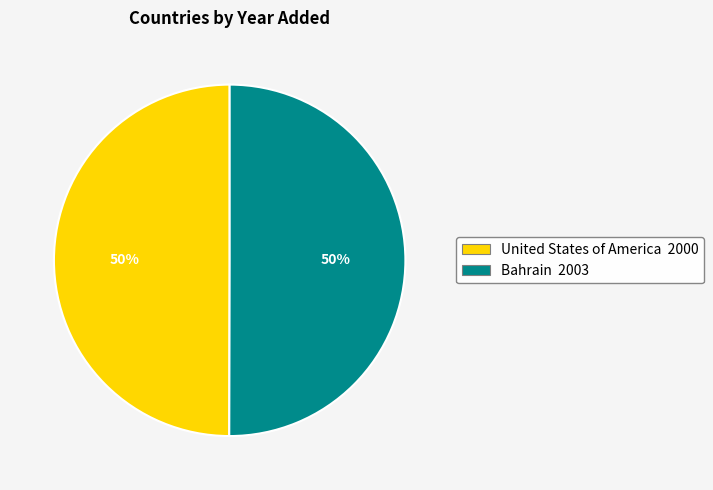

Combined, do United States of America 2000 and Bahrain 2003 account for over 50%?

Yes